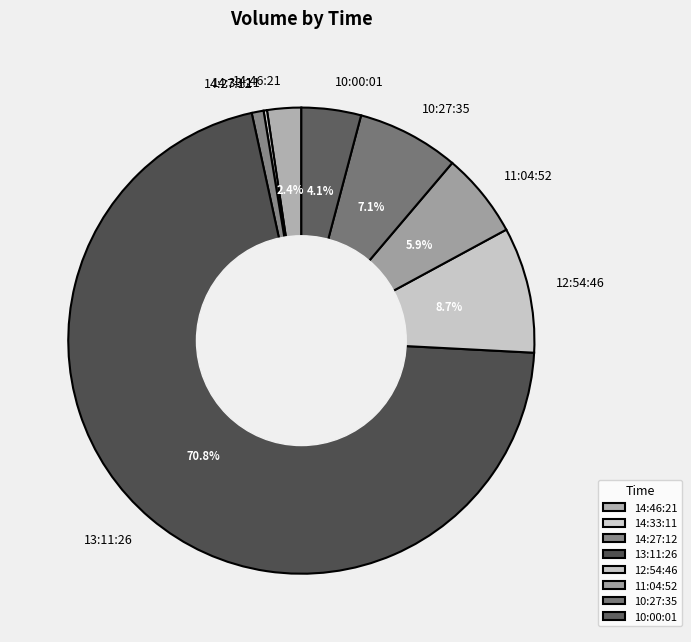

Between 12:54:46 and 13:11:26, which is larger?

13:11:26